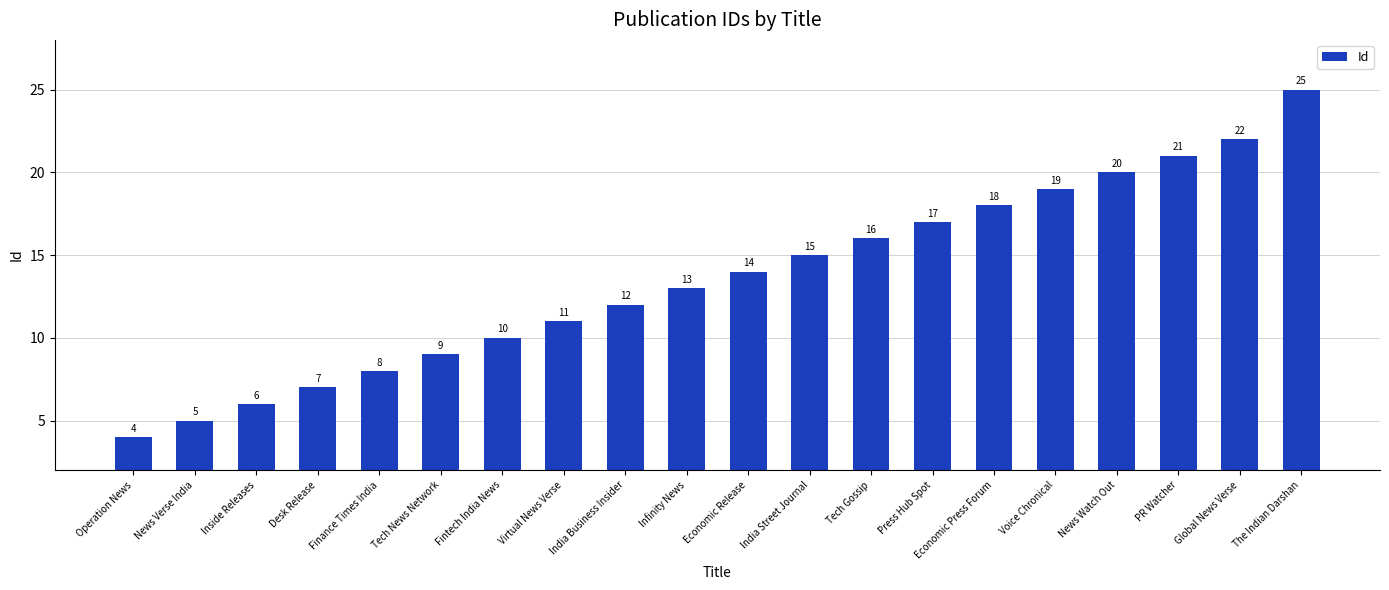

How many distinct data groups are displayed?

1